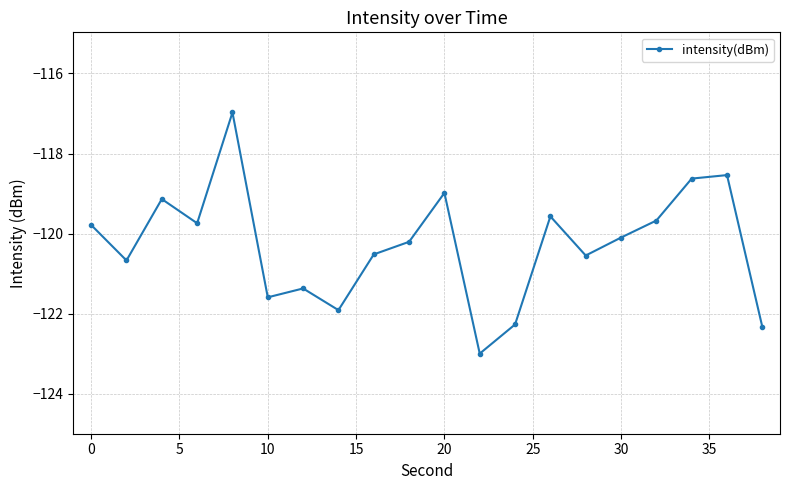

Reading left to right, list all the values displayed in this chart.

-119.8	-120.7	-119.1	-119.7	-117.0	-121.6	-121.4	-121.9	-120.5	-120.2	-119.0	-123.0	-122.3	-119.6	-120.5	-120.1	-119.7	-118.6	-118.5	-122.3